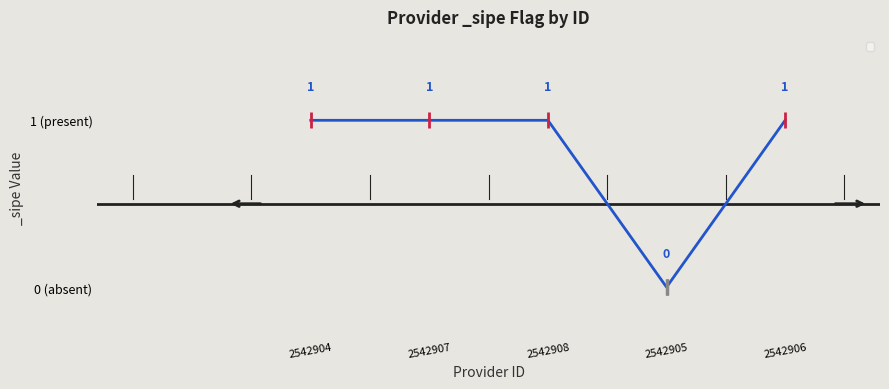

Is this an area chart (filled region under the line)?

No